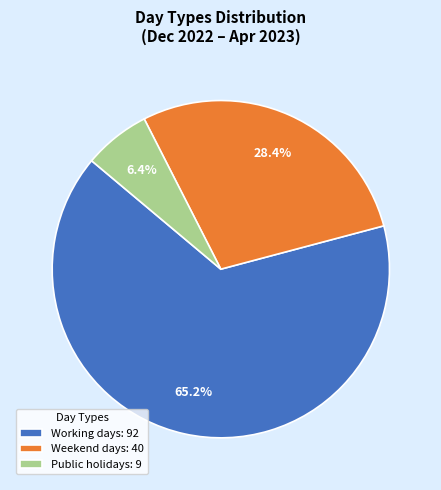

Combined, what portion of the pie is Weekend days: 40 and Working days: 92?

93.6%